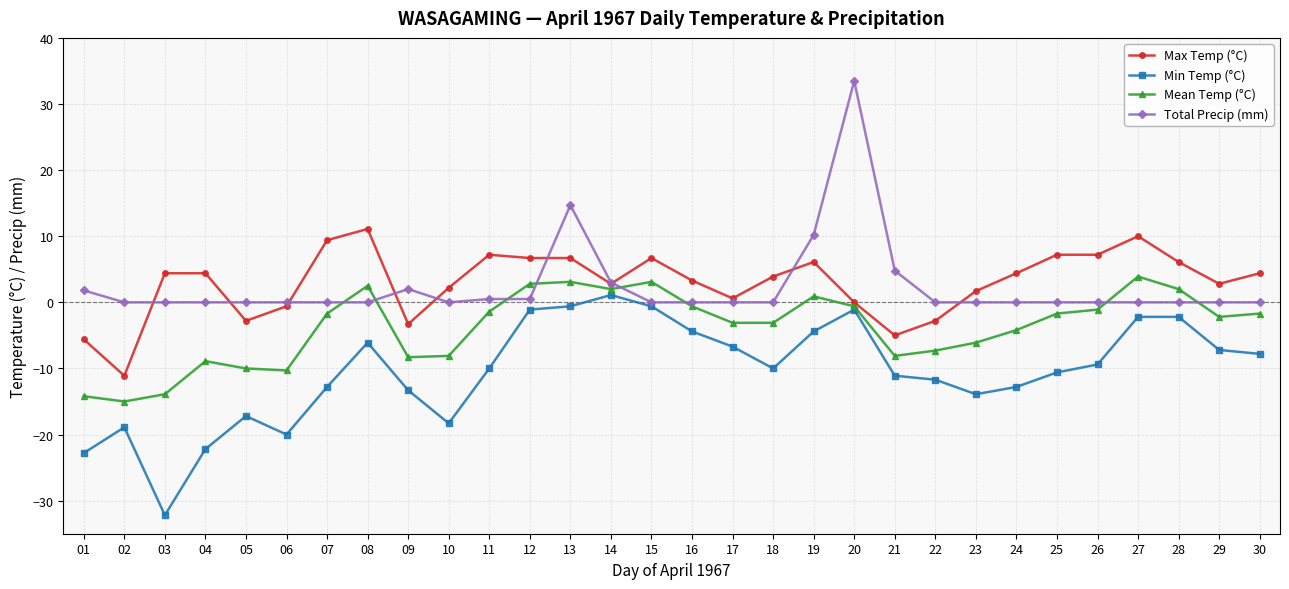

How many values in Min Temp (°C) are above zero?

1